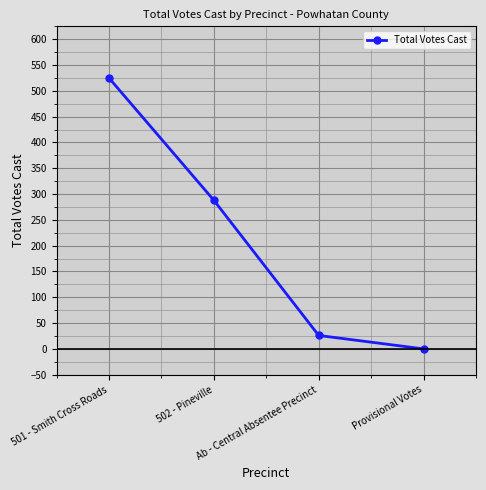

Which has a higher value, Ab - Central Absentee Precinct or Provisional Votes?

Ab - Central Absentee Precinct